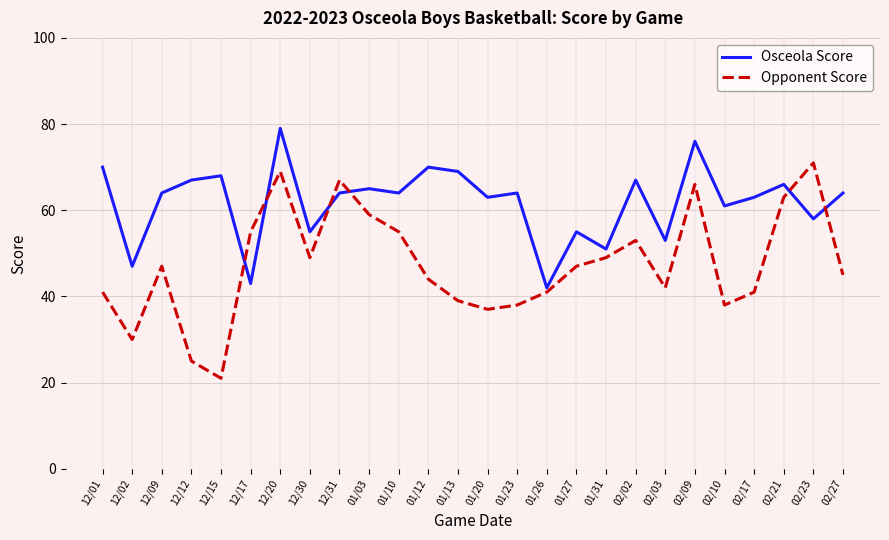

What is the greatest value displayed?

79